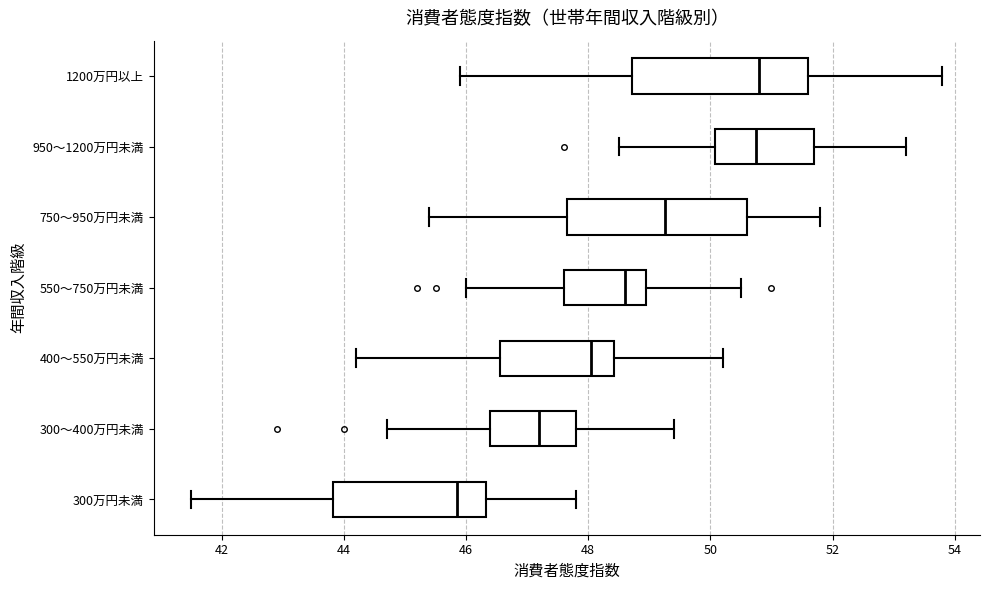

Reading bottom to top, read every box against the x-axis: the position of its median line, the range the box covers, and the ends of its whiskers. The values are not printed on the chart, so give them approximately, as read against the axis.

300万円未満: median 45.8, box 43.8 to 46.4, whiskers 41.6 to 47.8
300～400万円未満: median 47.2, box 46.4 to 47.8, whiskers 44.8 to 49.4
400～550万円未満: median 48.0, box 46.6 to 48.4, whiskers 44.2 to 50.2
550～750万円未満: median 48.6, box 47.6 to 49.0, whiskers 46.0 to 50.6
750～950万円未満: median 49.2, box 47.6 to 50.6, whiskers 45.4 to 51.8
950～1200万円未満: median 50.8, box 50.0 to 51.8, whiskers 48.6 to 53.2
1200万円以上: median 50.8, box 48.8 to 51.6, whiskers 46.0 to 53.8